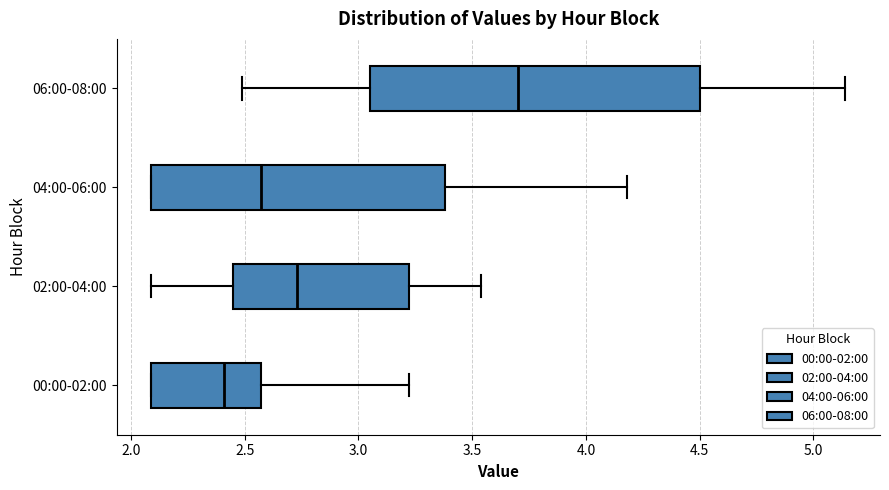

Which box is the widest, from its left edge to its right edge?

06:00-08:00